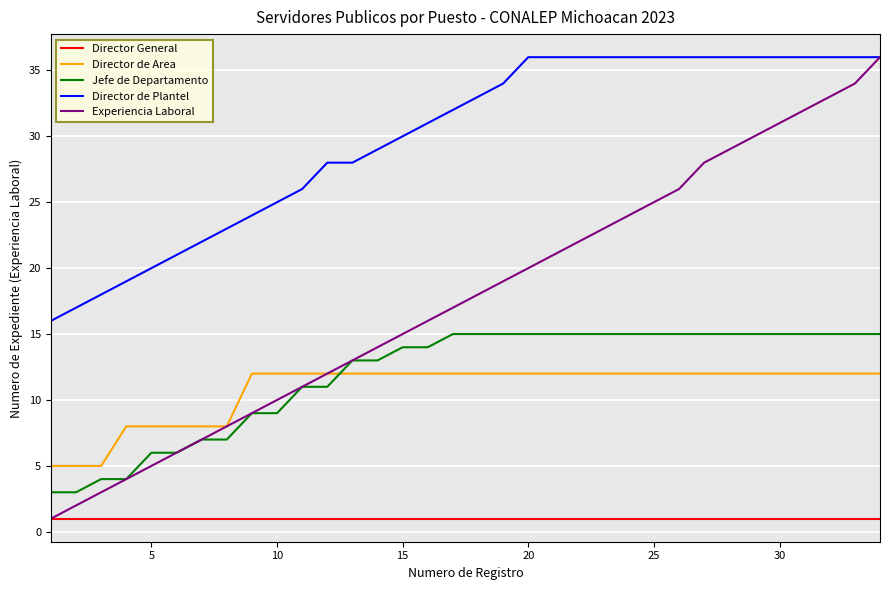

True or false: Director General and Jefe de Departamento cross at least once.

False